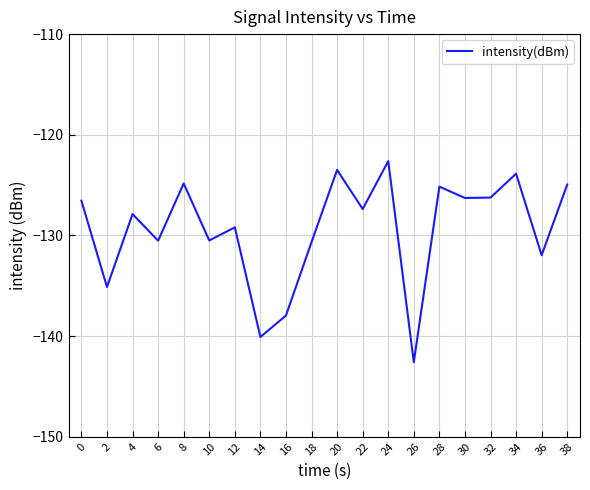

How many points are lower than both their immediate neighbors (excluding endpoints)?

8